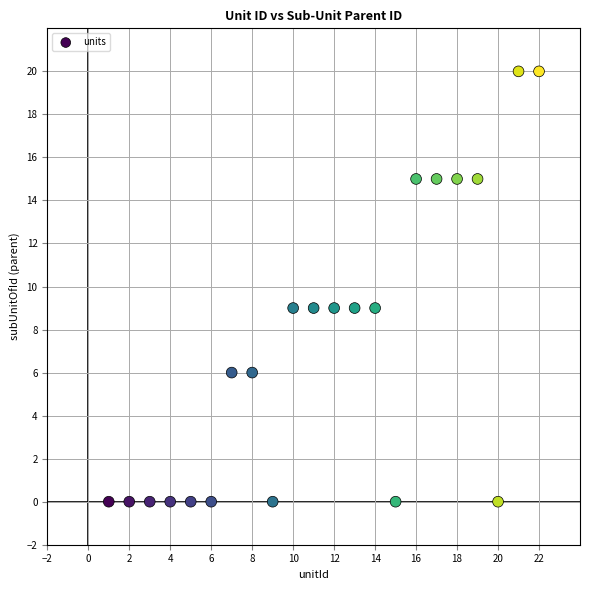

What is the range of X values (max minus min)?

21